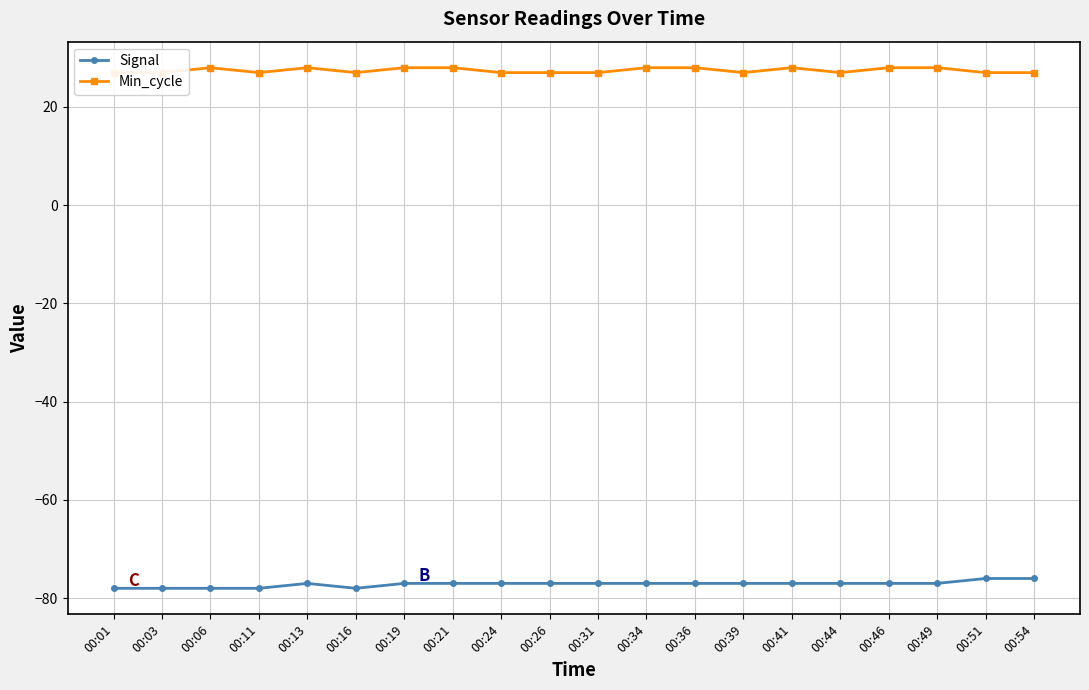

Where does the Signal series first go above -77?

00:51